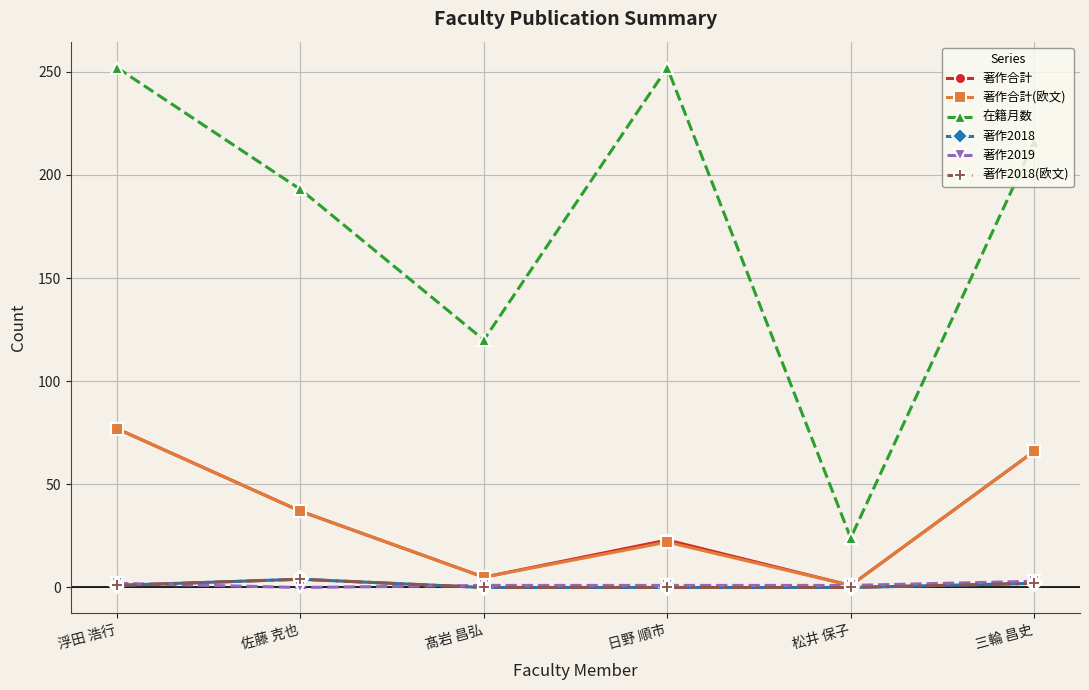

In 著作合計, how many points are lower than both neighbors (excluding endpoints)?

2